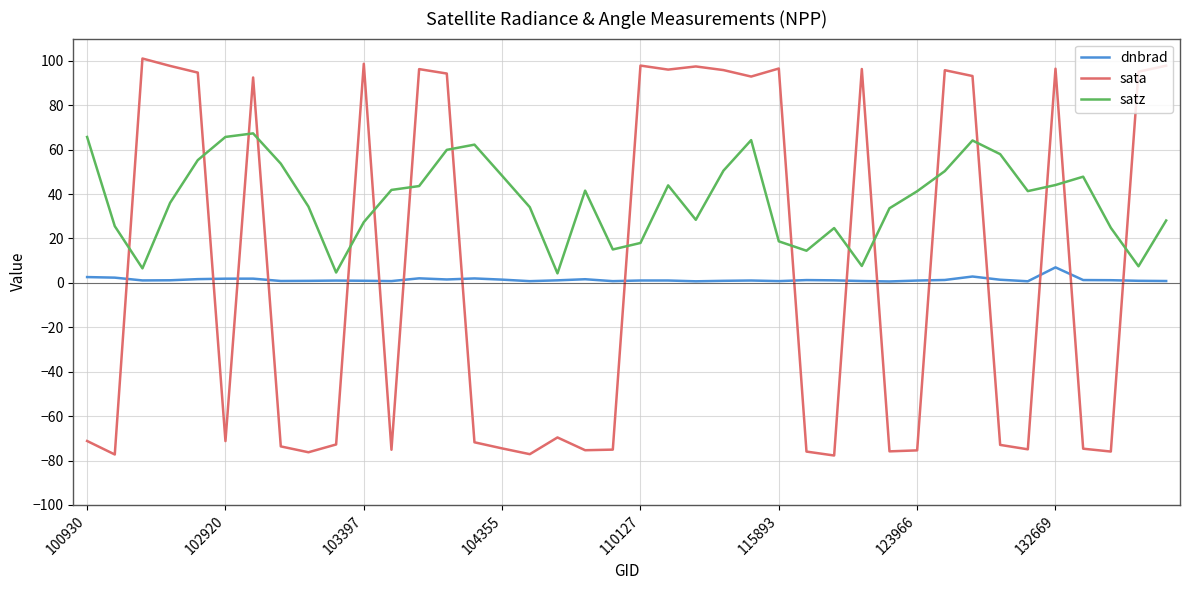

Which series has the largest range (max minus min)?

sata